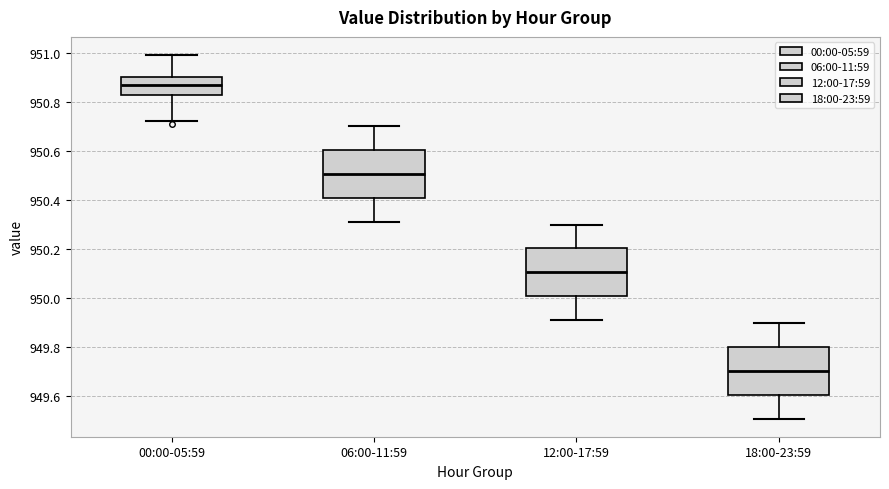

Which box has the highest median line?

00:00-05:59